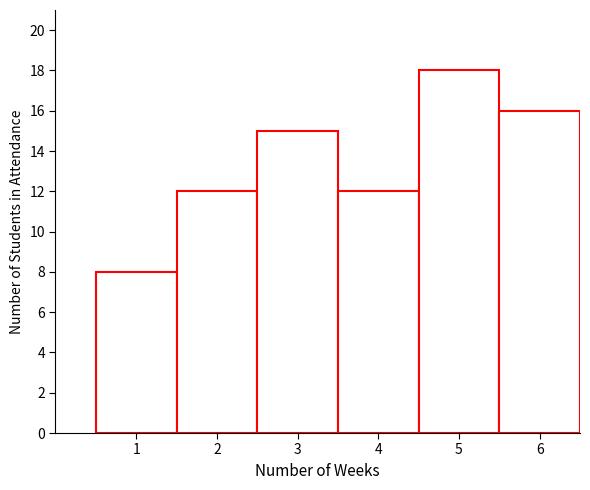

Which range on the x-axis has the tallest bar?

4.5 to 5.5